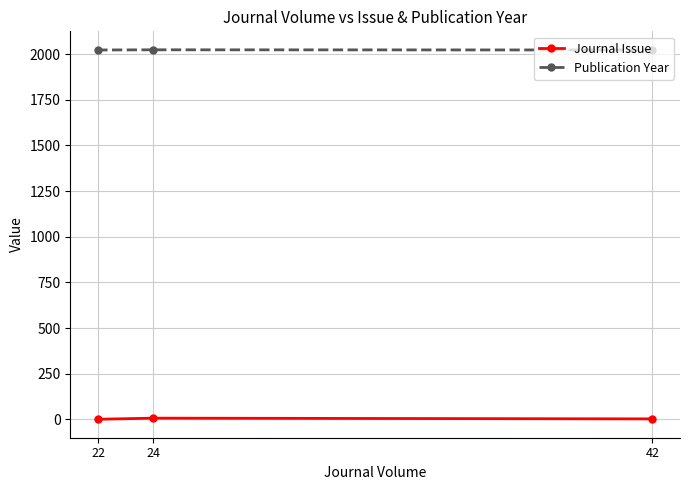

True or false: Publication Year has a value of 2022 at 22.

True